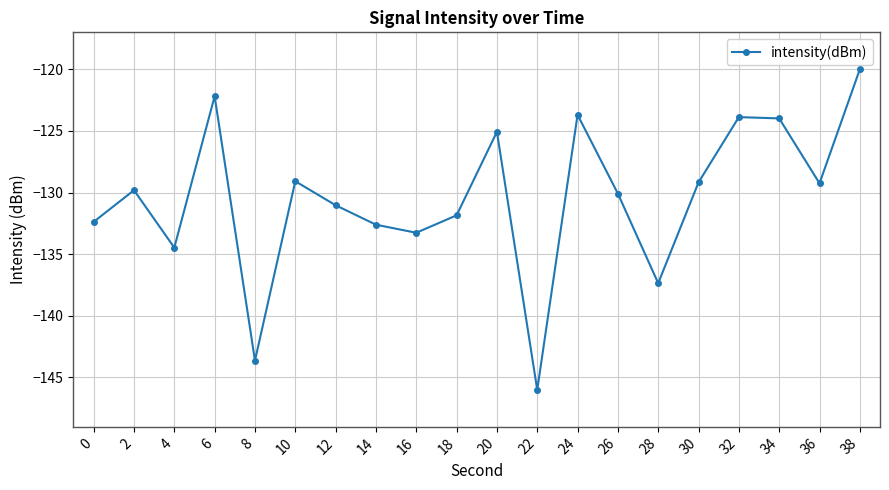

How many lines are shown in the chart?

1